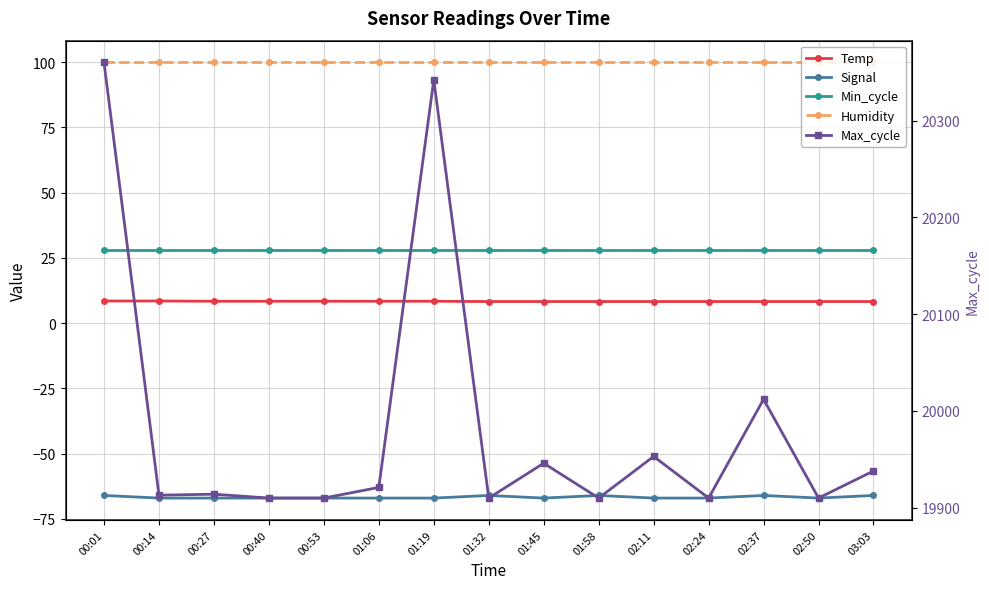

Reading right to left, transcribe all the data shown in this chart.

Temp: 8.3	8.3	8.3	8.3	8.3	8.3	8.3	8.3	8.4	8.4	8.4	8.4	8.4	8.5	8.5
Signal: -66.0	-67.0	-66.0	-67.0	-67.0	-66.0	-67.0	-66.0	-67.0	-67.0	-67.0	-67.0	-67.0	-67.0	-66.0
Min_cycle: 28.0	28.0	28.0	28.0	28.0	28.0	28.0	28.0	28.0	28.0	28.0	28.0	28.0	28.0	28.0
Humidity: 99.9	99.9	99.9	99.9	99.9	99.9	99.9	99.9	99.9	99.9	99.9	99.9	99.9	99.9	99.9
Max_cycle: 19938.0	19910.0	20012.0	19910.0	19953.0	19910.0	19946.0	19910.0	20342.0	19921.0	19910.0	19910.0	19914.0	19913.0	20360.0